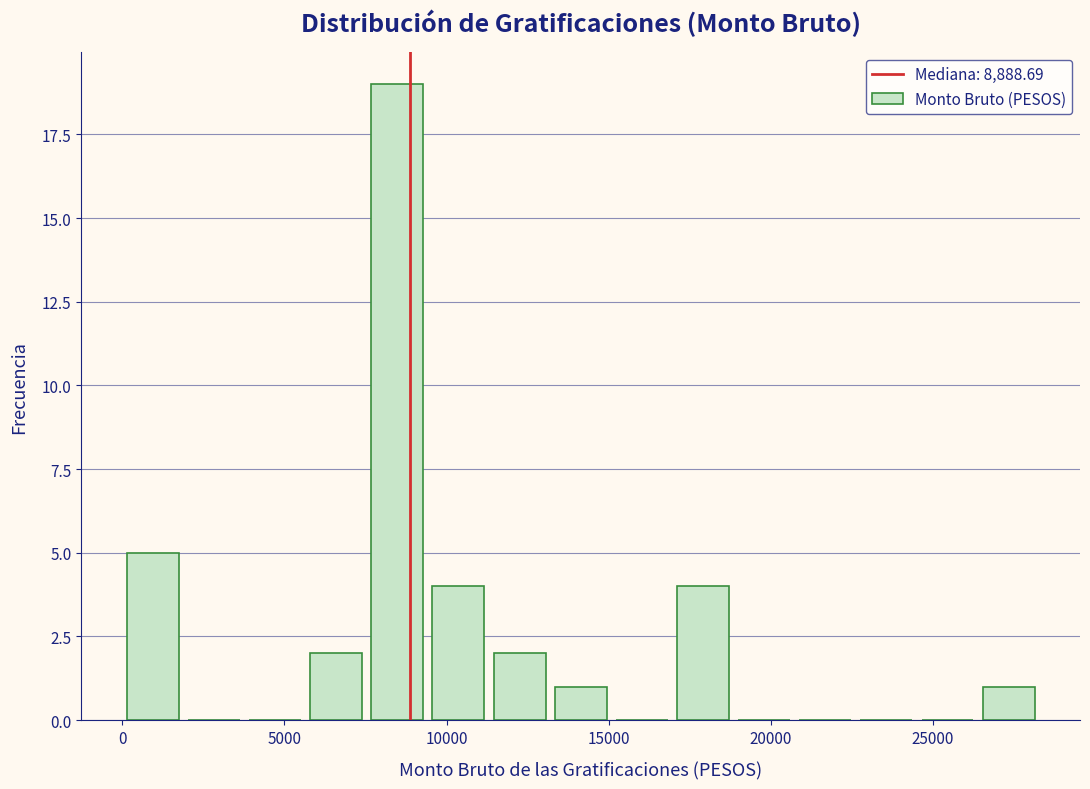

Read against the x-axis, roughly where is the centre of the tallest bar?

8500